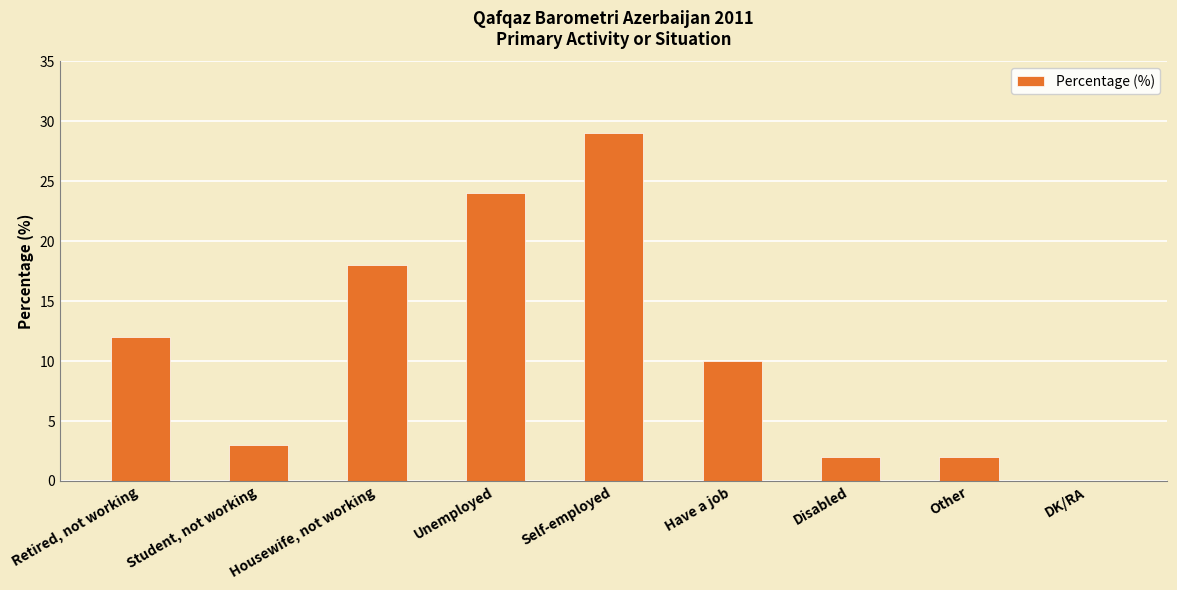

How many values are above zero?

8